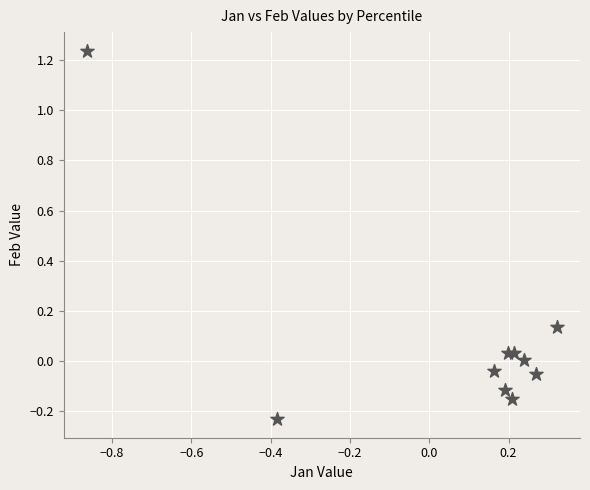

What is the range of Y values (max minus min)?

1.5